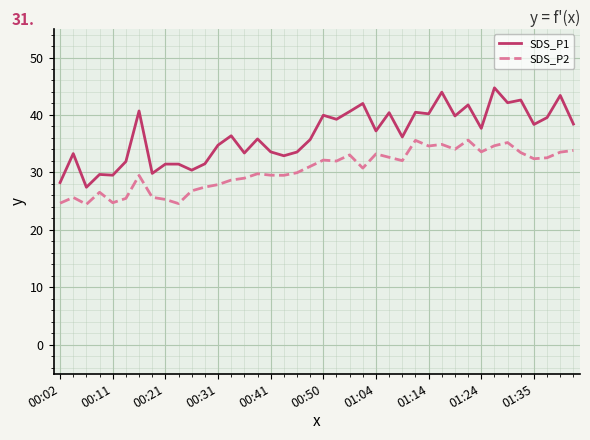

True or false: SDS_P1 and SDS_P2 cross at least once.

False